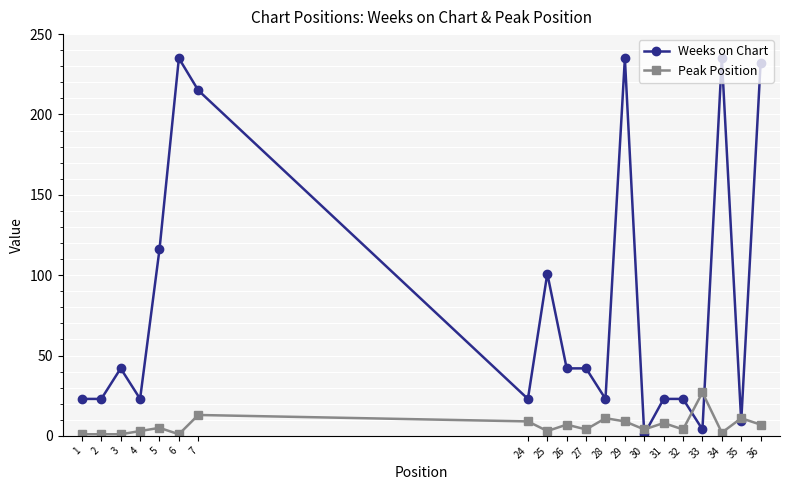

After their last crossing, which series has the higher values: Weeks on Chart or Peak Position?

Weeks on Chart